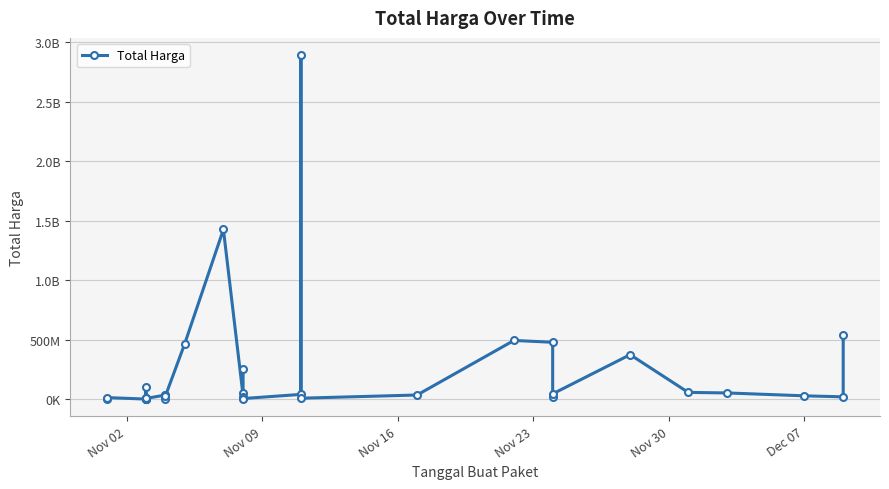

How many interior local peaks (higher than both neighbors) does the data have?

10